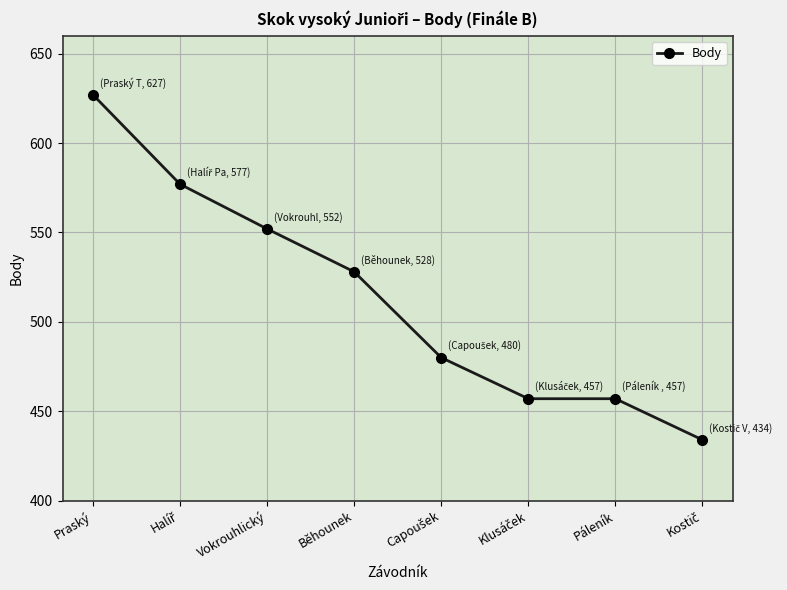

How many lines are shown in the chart?

1